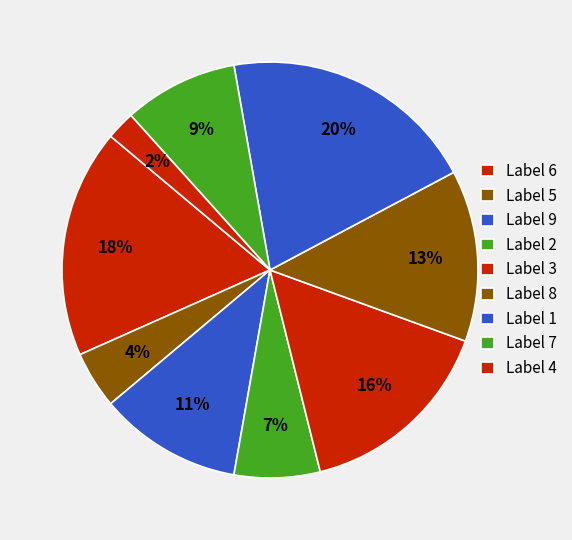

How many slices are in this pie chart?

9